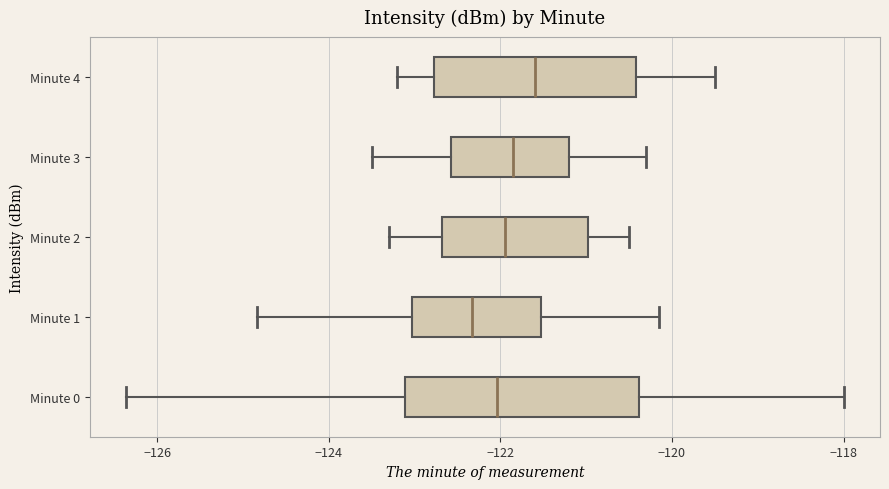

Reading bottom to top, read every box against the x-axis: the position of its median line, the range the box covers, and the ends of its whiskers. The values are not printed on the chart, so give them approximately, as read against the axis.

Minute 0: median -122.0, box -123.2 to -120.4, whiskers -126.4 to -118.0
Minute 1: median -122.4, box -123.0 to -121.6, whiskers -124.8 to -120.2
Minute 2: median -122.0, box -122.6 to -121.0, whiskers -123.2 to -120.4
Minute 3: median -121.8, box -122.6 to -121.2, whiskers -123.4 to -120.2
Minute 4: median -121.6, box -122.8 to -120.4, whiskers -123.2 to -119.4